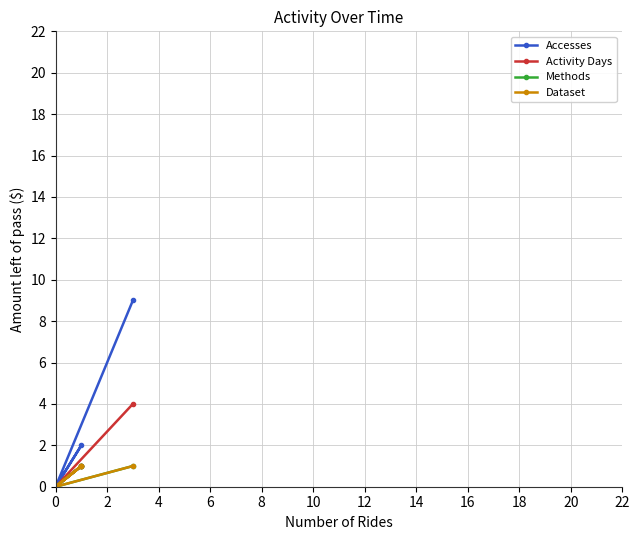

True or false: Dataset and Methods cross at least once.

False